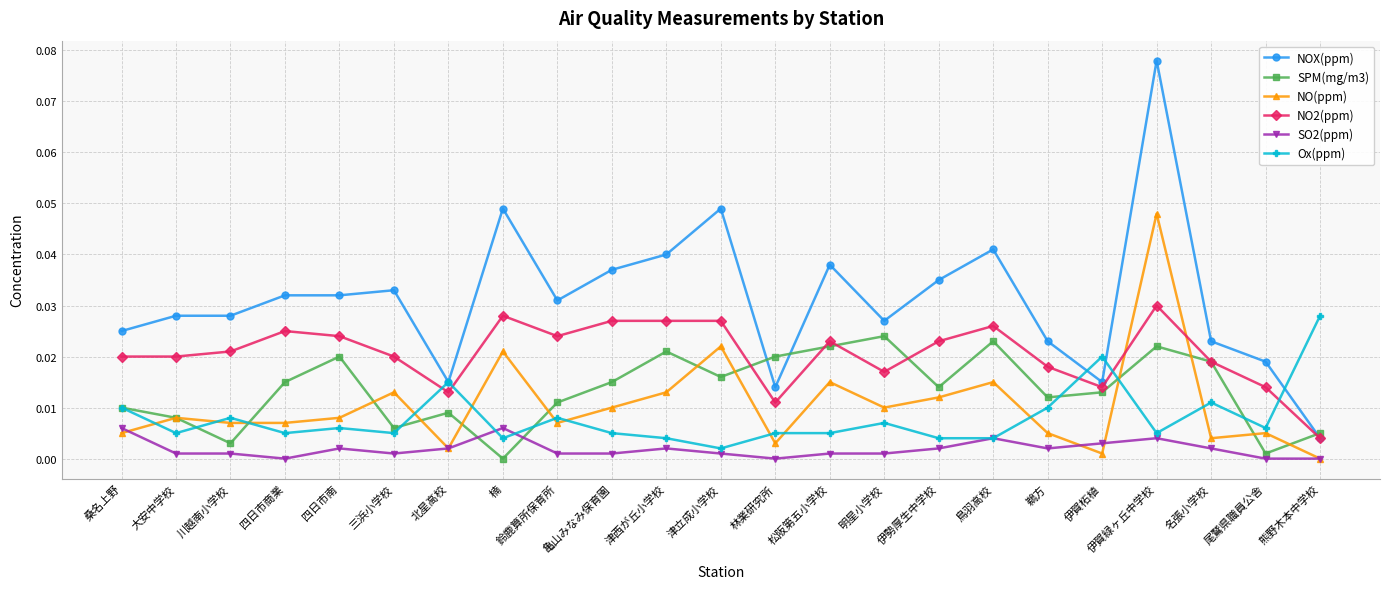

At how many categories does at least one series exceed 0?

23